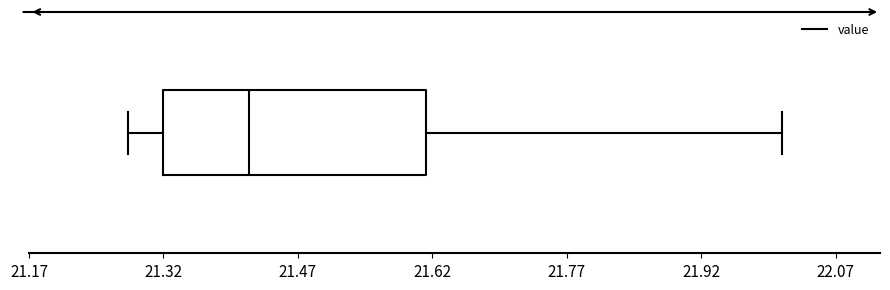

Where is the left edge of the box on the x-axis? The values are not printed on the chart, so give them approximately, as read against the axis.

21.32